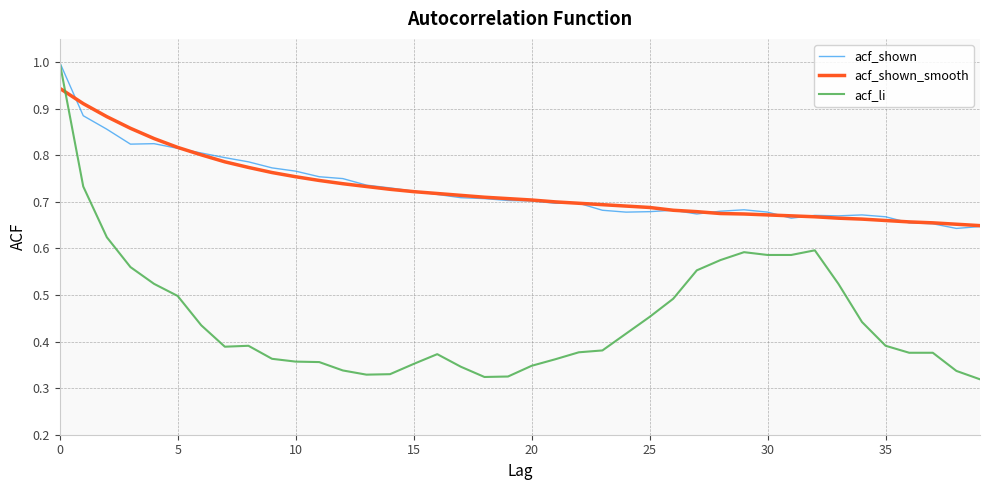

Does the chart have visible grid lines?

Yes